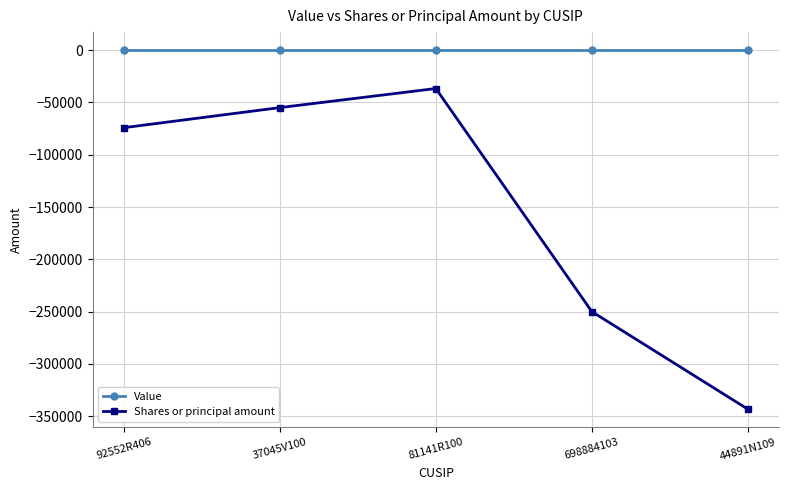

Reading left to right, extract all data points from this chart.

Value: 0	0	0	0	0
Shares or principal amount: -74200	-55000	-36750	-250000	-343282